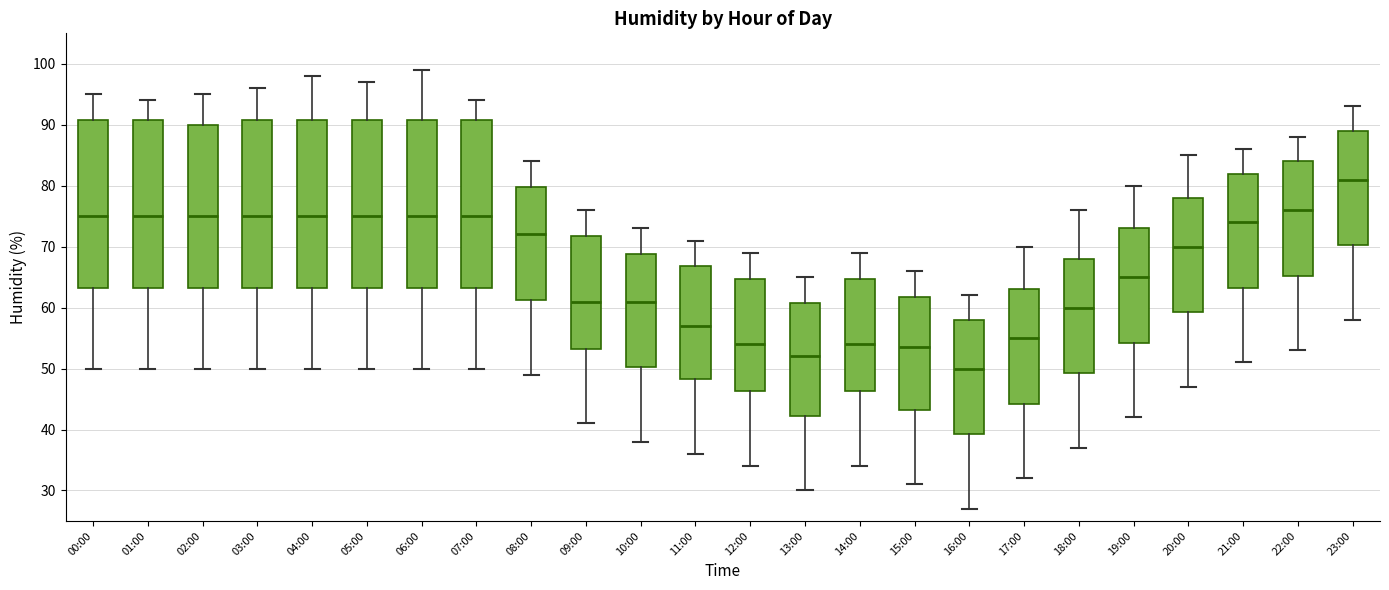

Where does the lower whisker of the box for 08:00 end on the y-axis? The values are not printed on the chart, so give them approximately, as read against the axis.

49